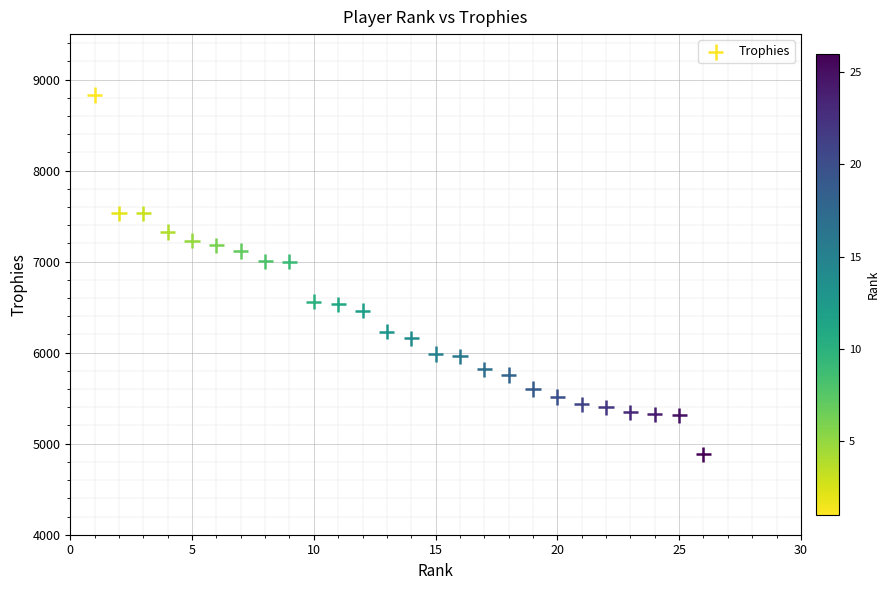

What is the range of Y values (max minus min)?

3946